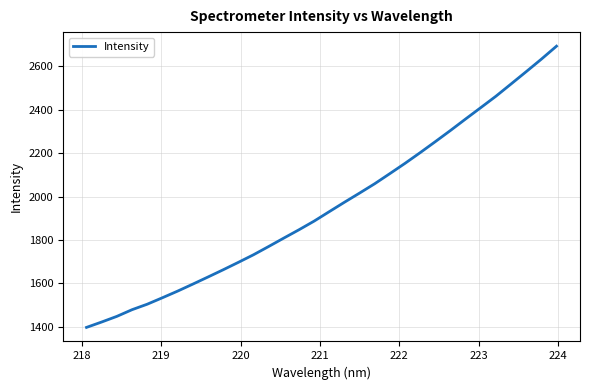

What is the smallest value displayed?

1396.9